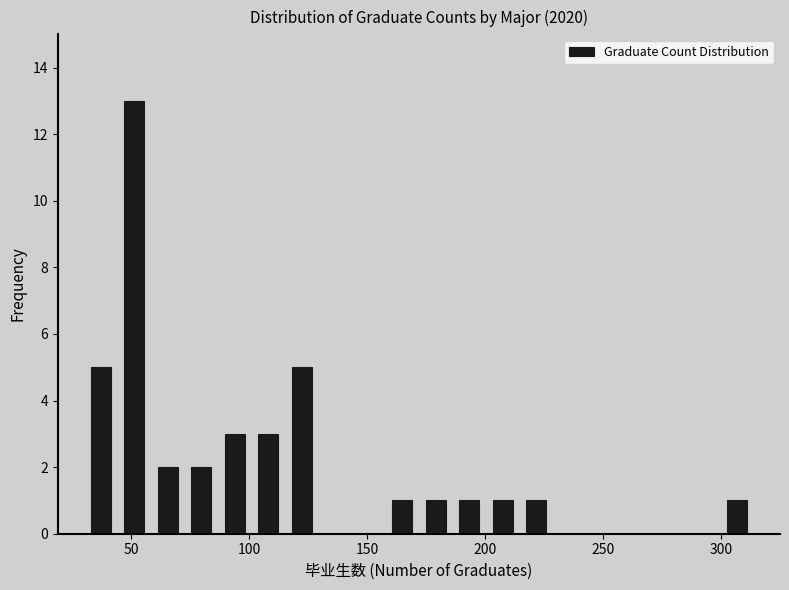

Around what value on the x-axis is the tallest bar? Give the approximate position of its centre, as read against the axis.

50